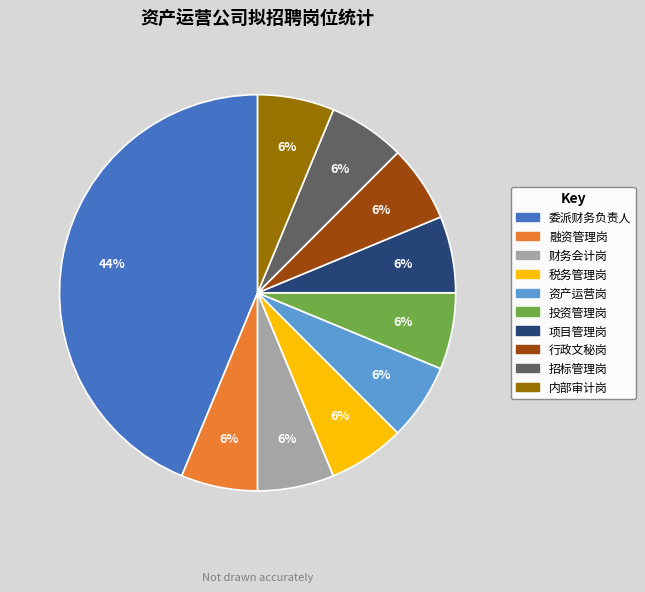

Is there a majority slice in this chart?

No